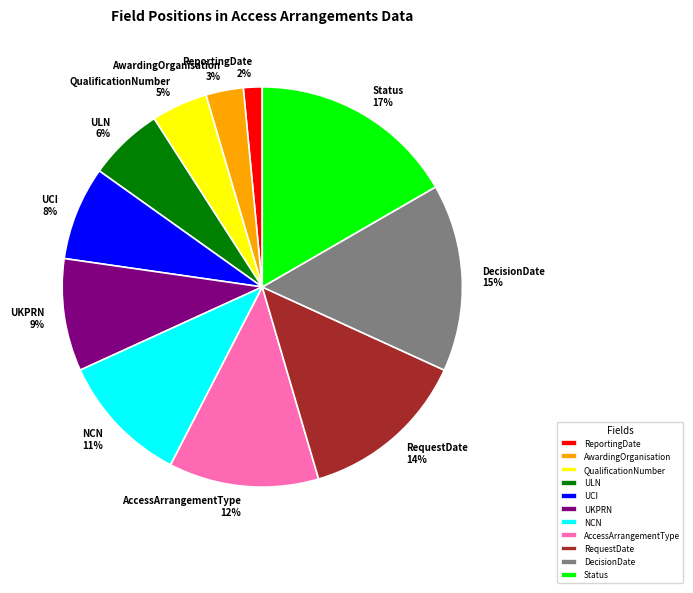

Is there any slice that represents more than half of the pie?

No